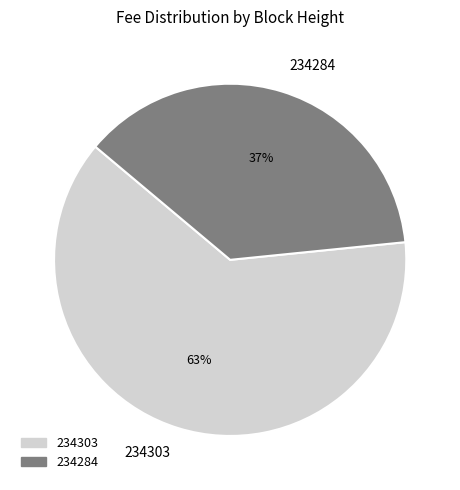

To the nearest percent, what percentage of the pie is 234303?

63%